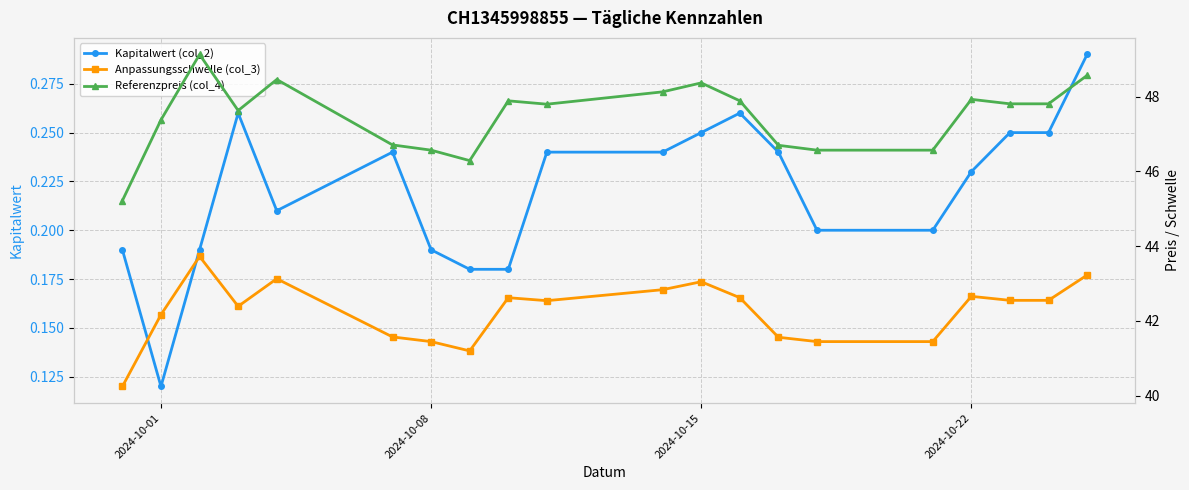

How many Kapitalwert (col_2) values are between 0 and 1?

20